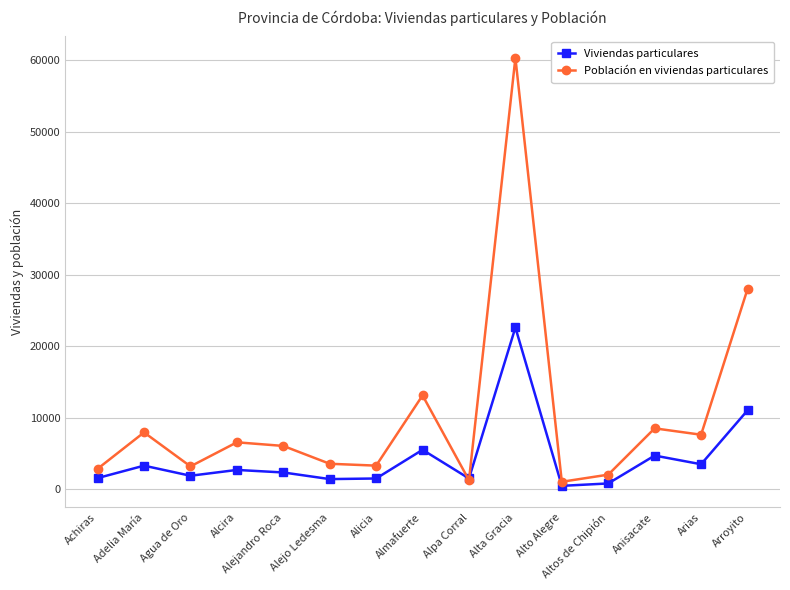

Which series changed the most between Alpa Corral and Arias?

Población en viviendas particulares